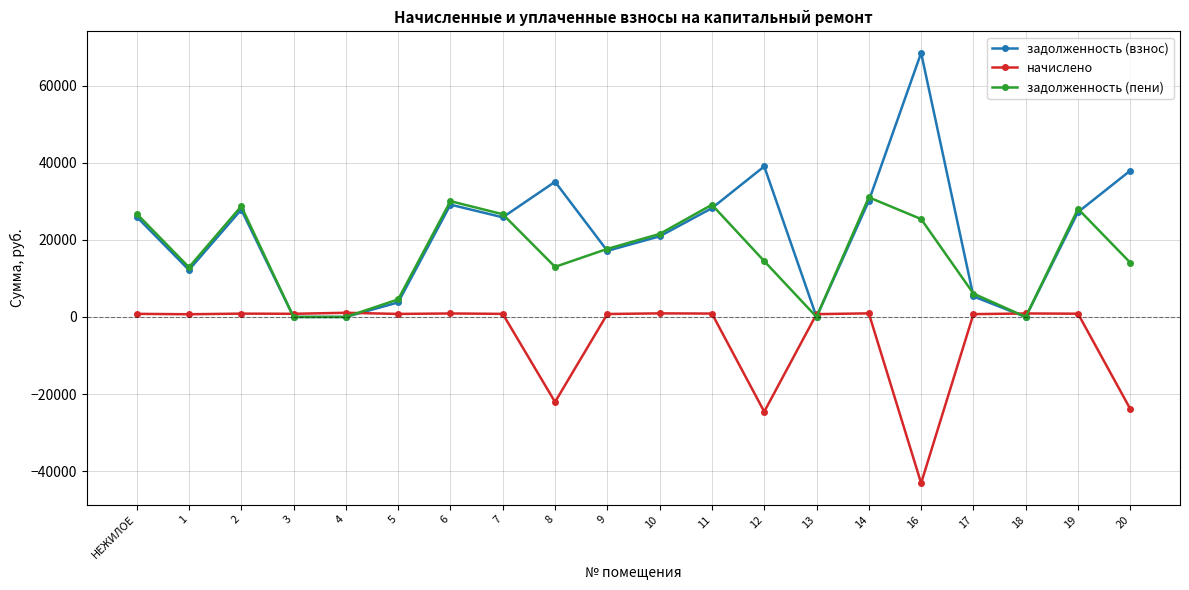

What is the value of the задолженность (пени) point at the 12th from the left?

29112.9